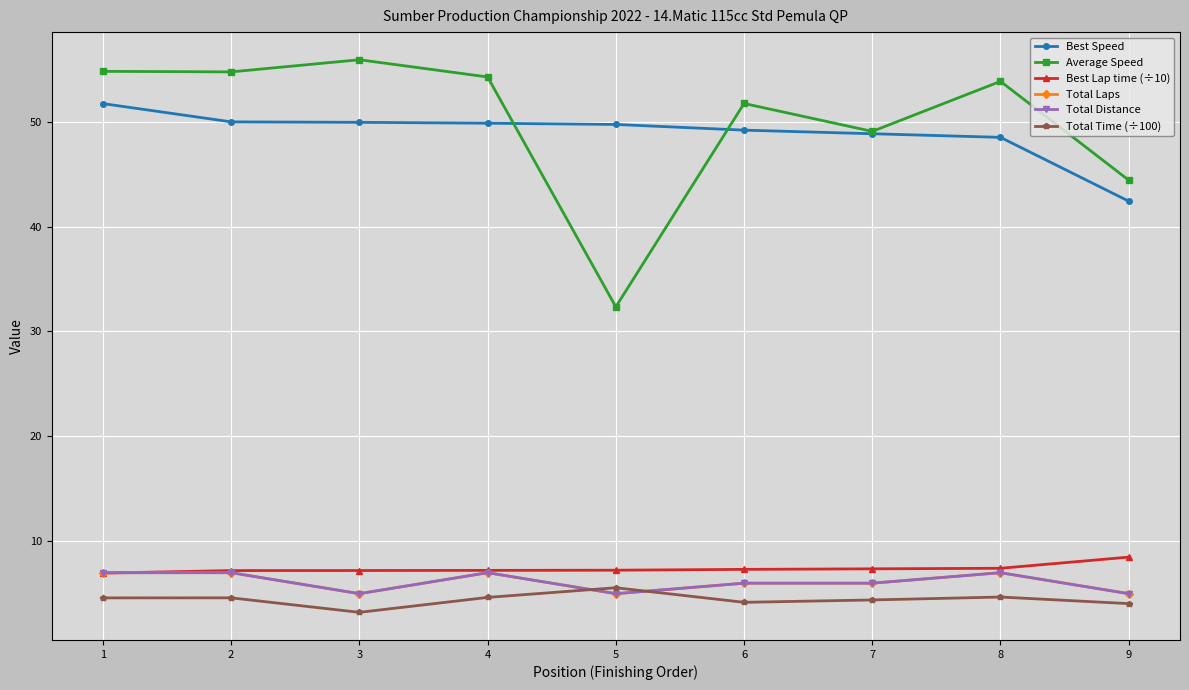

Is this an area chart (filled region under the line)?

No